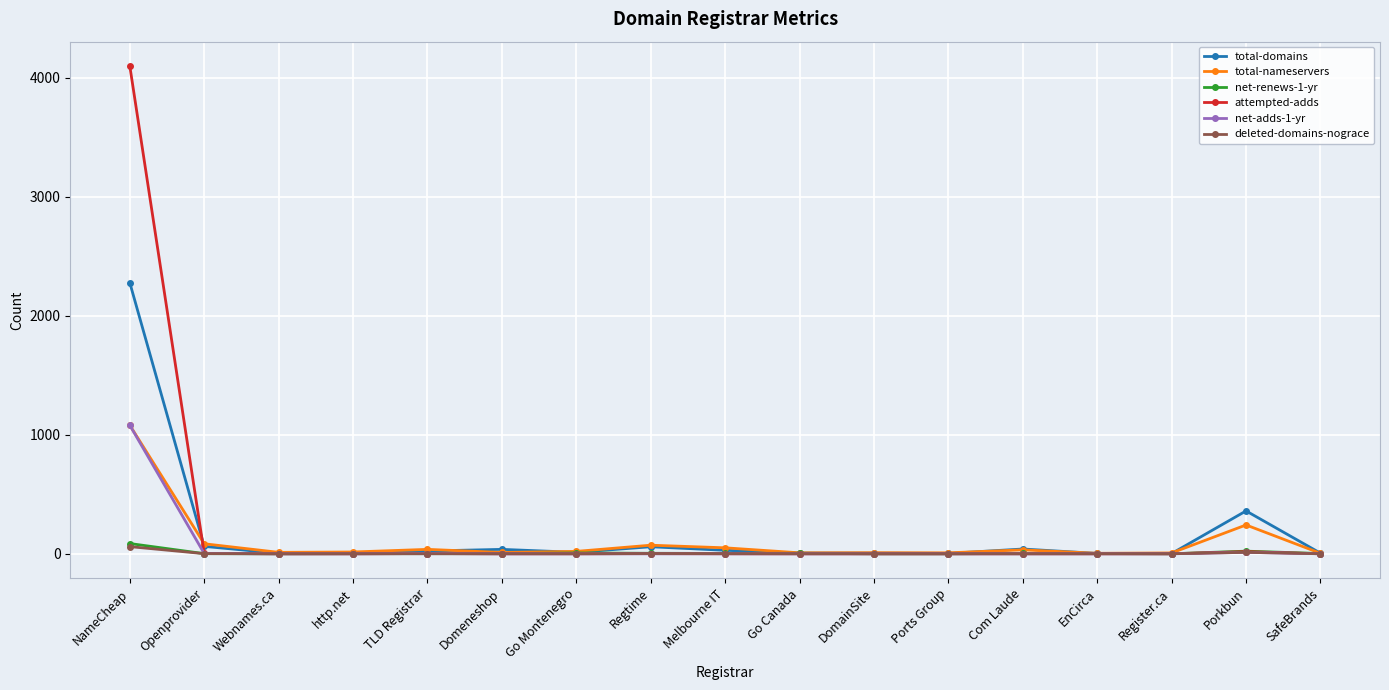

Is the value of deleted-domains-nograce at Webnames.ca greater than the value of total-domains at Porkbun?

No